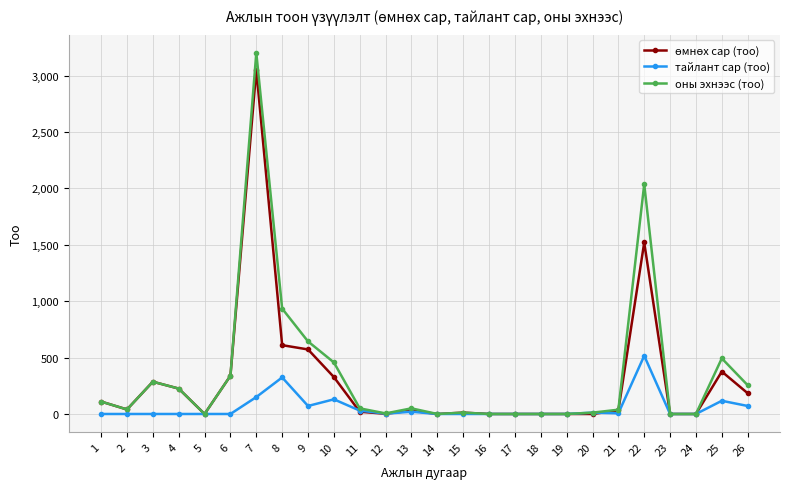

At which category is the sum across all series the highest?

7